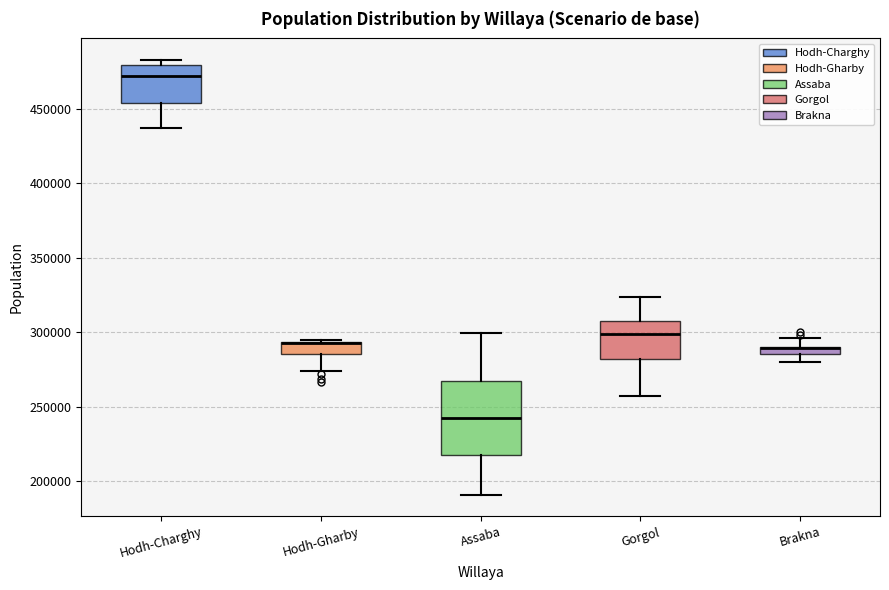

Which box is the tallest, from its lower edge to its upper edge?

Assaba